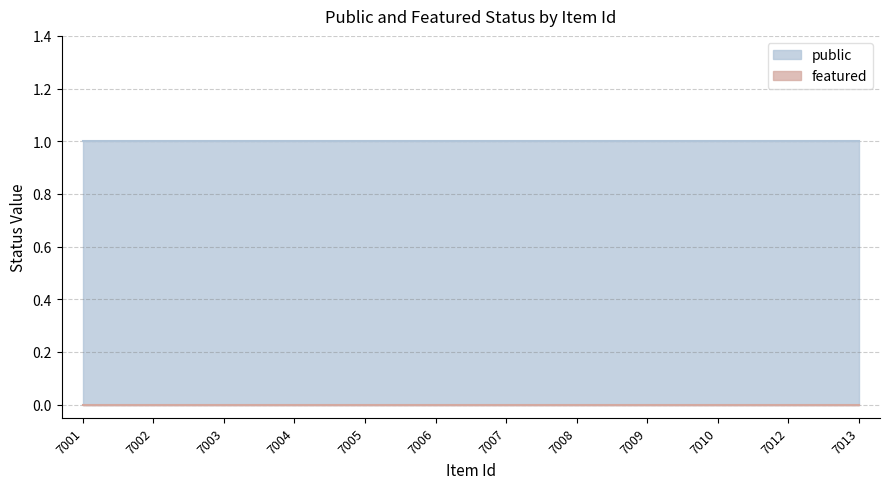

Reading right to left, transcribe all the data shown in this chart.

public: 7013=1	7012=1	7010=1	7009=1	7008=1	7007=1	7006=1	7005=1	7004=1	7003=1	7002=1	7001=1
featured: 7013=0	7012=0	7010=0	7009=0	7008=0	7007=0	7006=0	7005=0	7004=0	7003=0	7002=0	7001=0